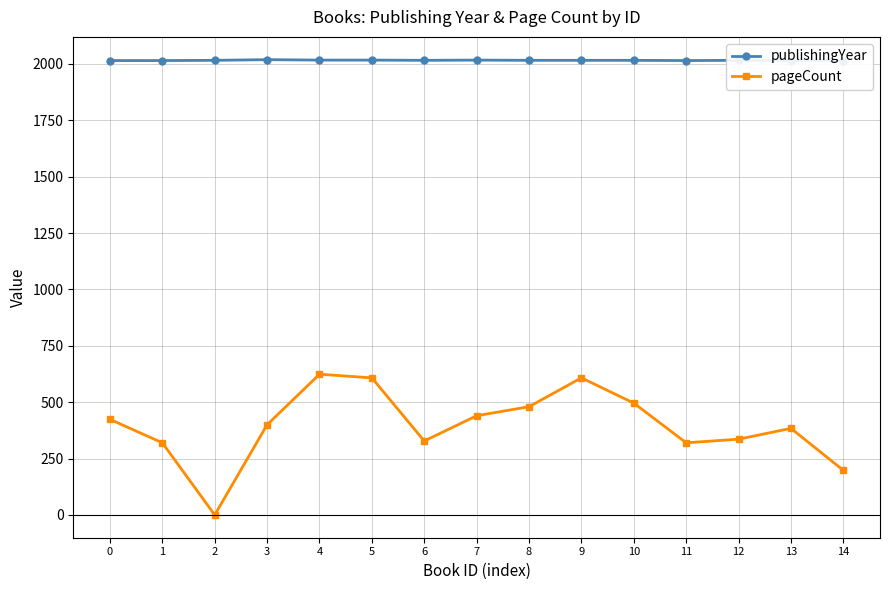

True or false: pageCount and publishingYear cross at least once.

False